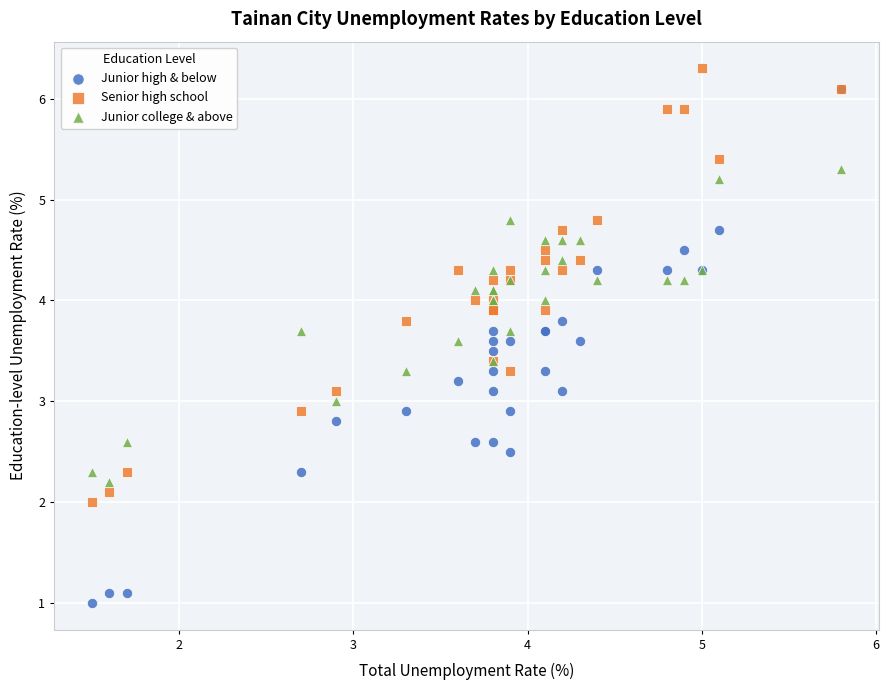

Which series reaches the minimum Y coordinate?

Junior high & below